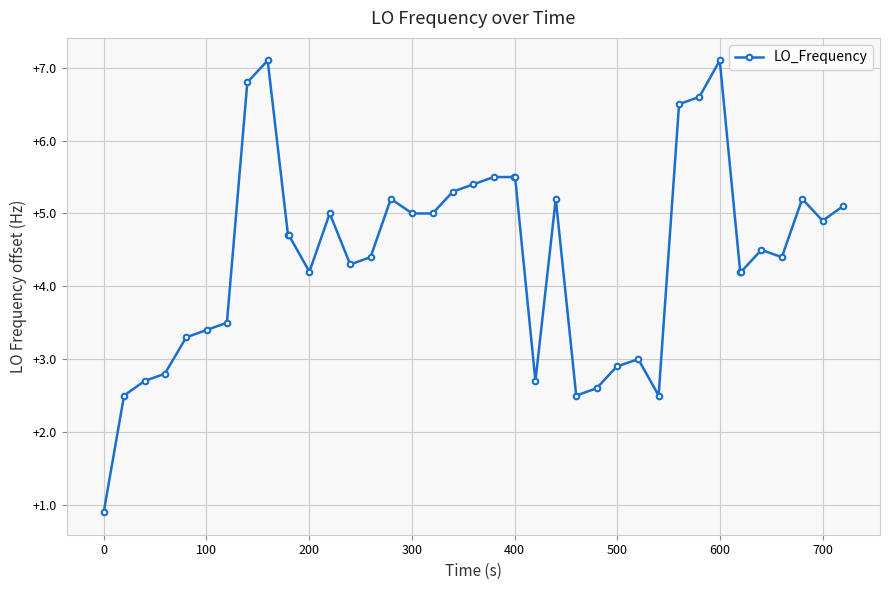

What is the sum of all values?

176.8